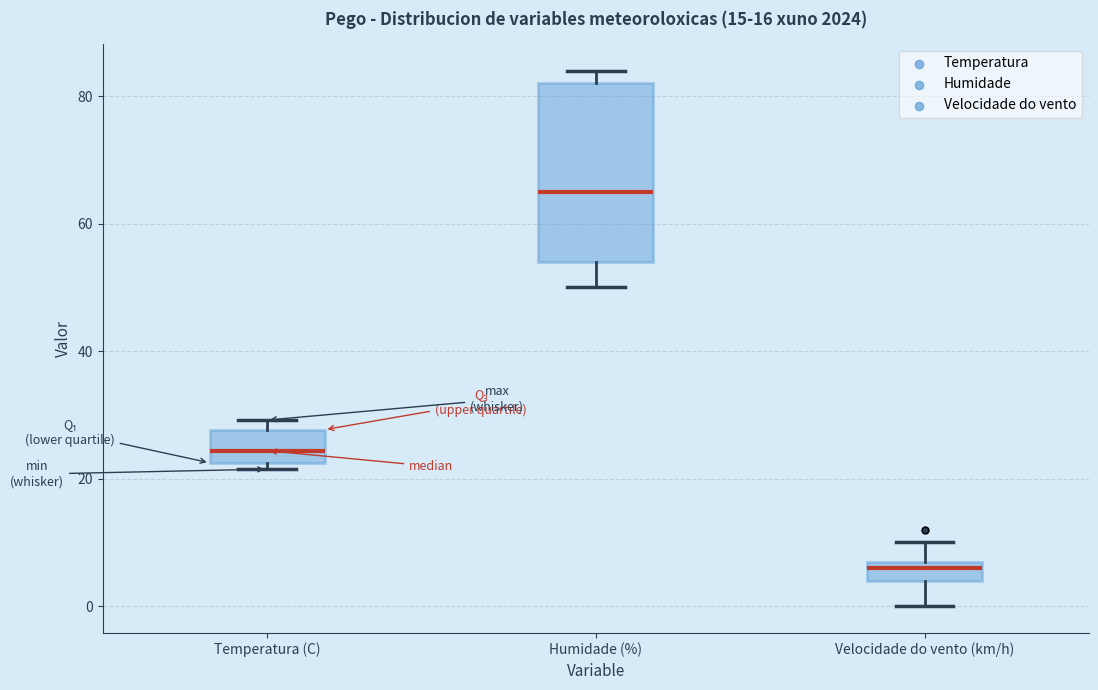

Reading left to right, transcribe this box plot: for each box, give where its median line is, the range the box spans, and where its two whiskers end, as read against the y-axis. The values are not printed on the chart, so give them approximately, as read against the axis.

Temperatura (C): median 24, box 22 to 28, whiskers 22 (just below the box's lower edge) to 30
Humidade (%): median 66, box 54 to 82, whiskers 50 to 84
Velocidade do vento (km/h): median 6, box 4 to 8, whiskers 0 to 10